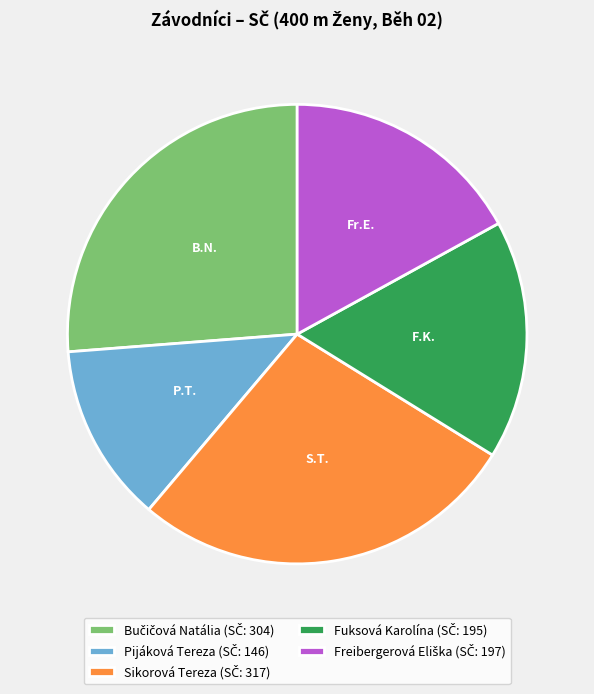

Is there any slice that represents more than half of the pie?

No